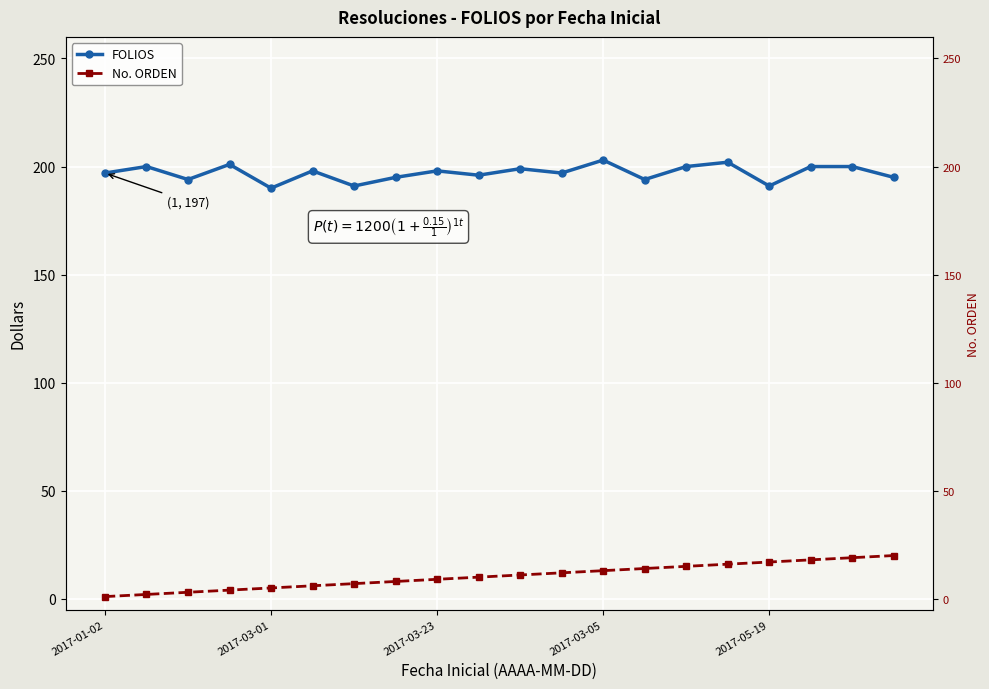

Reading left to right, transcribe all the data shown in this chart.

FOLIOS: 197	200	194	201	190	198	191	195	198	196	199	197	203	194	200	202	191	200	200	195
No. ORDEN: 1	2	3	4	5	6	7	8	9	10	11	12	13	14	15	16	17	18	19	20